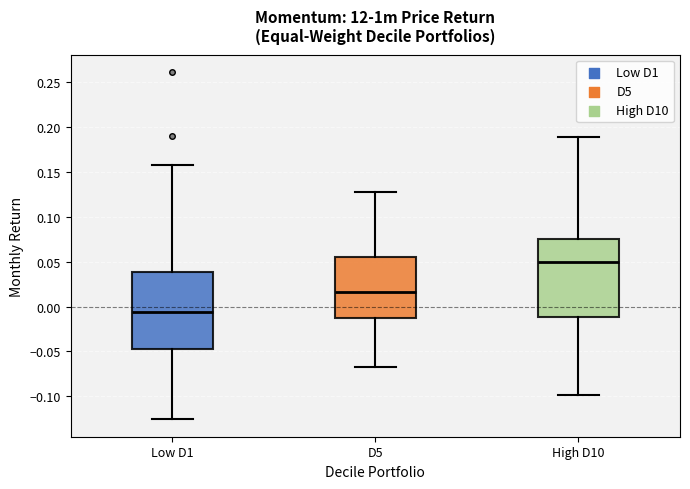

Reading left to right, read every box against the y-axis: the position of its median line, the range the box covers, and the ends of its whiskers. The values are not printed on the chart, so give them approximately, as read against the axis.

Low D1: median -0.005, box -0.045 to 0.040, whiskers -0.125 to 0.155
D5: median 0.015, box -0.015 to 0.055, whiskers -0.065 to 0.125
High D10: median 0.050, box -0.010 to 0.075, whiskers -0.100 to 0.190